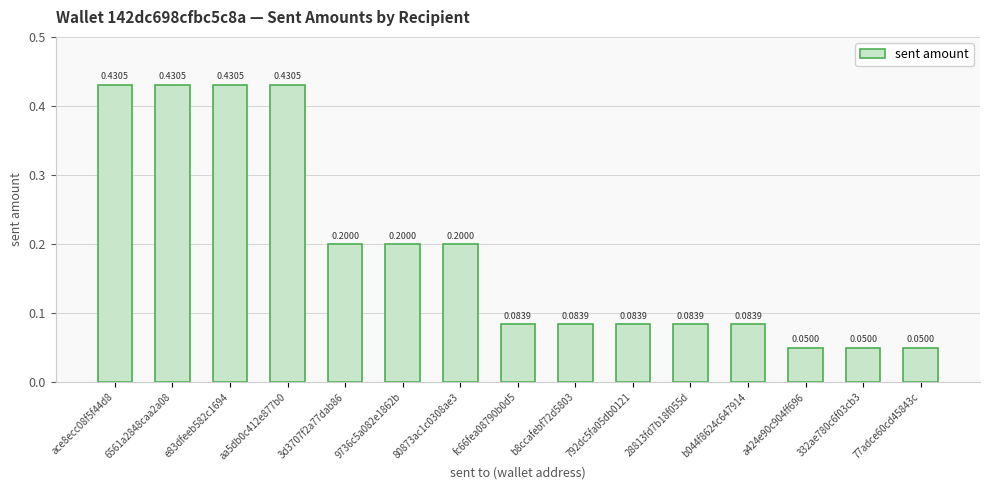

What is the change in value from aa5db0c412e877b0 to a424e90c904ff696?

-0.4